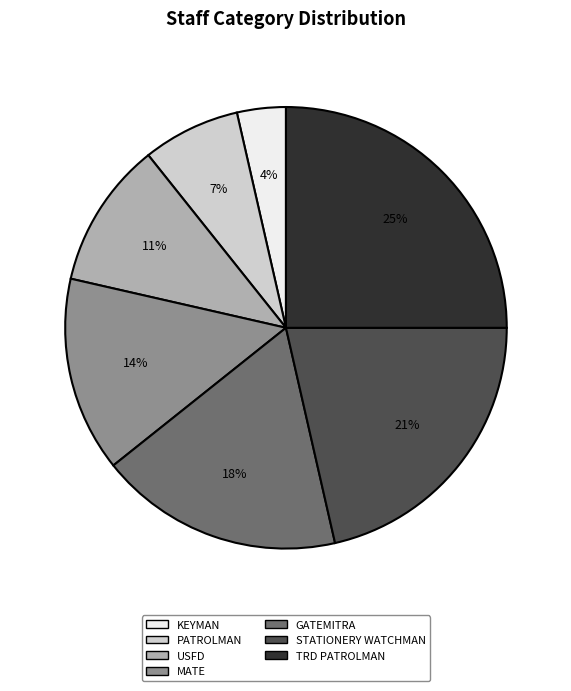

Which has a higher value, MATE or TRD PATROLMAN?

TRD PATROLMAN